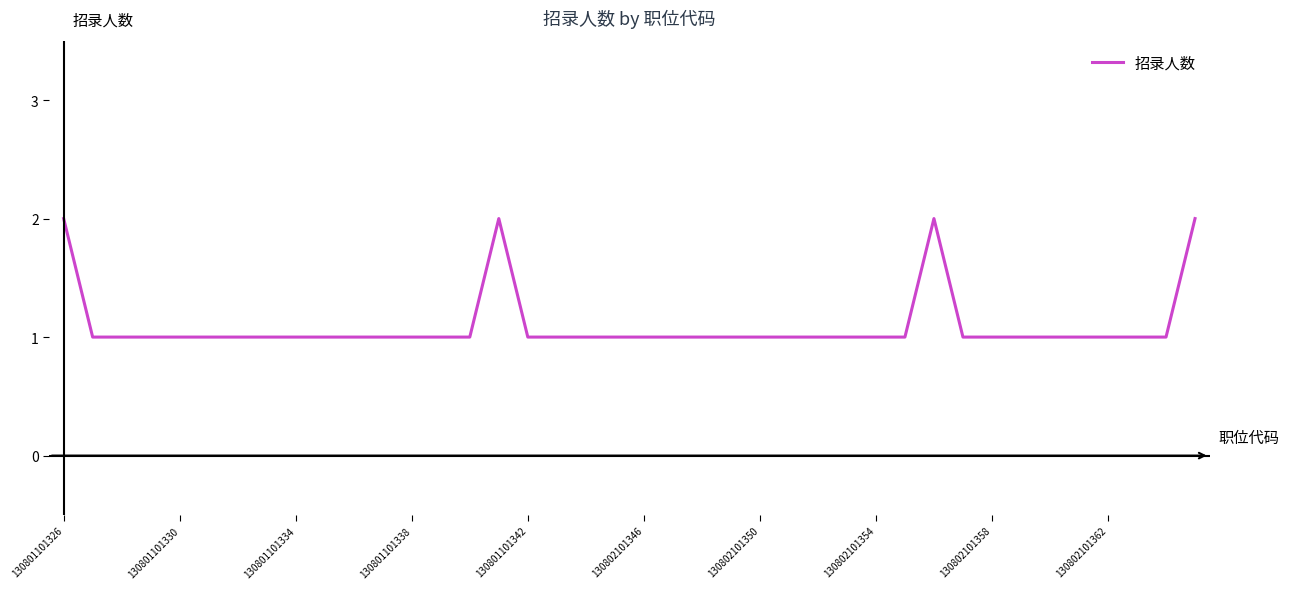

Reading left to right, extract all data points from this chart.

2	1	1	1	1	1	1	1	1	1	1	1	1	1	1	2	1	1	1	1	1	1	1	1	1	1	1	1	1	1	2	1	1	1	1	1	1	1	1	2